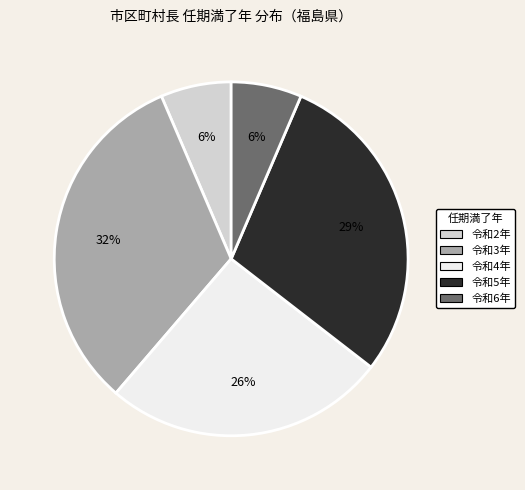

To the nearest percent, what is the average slice percentage?

20%